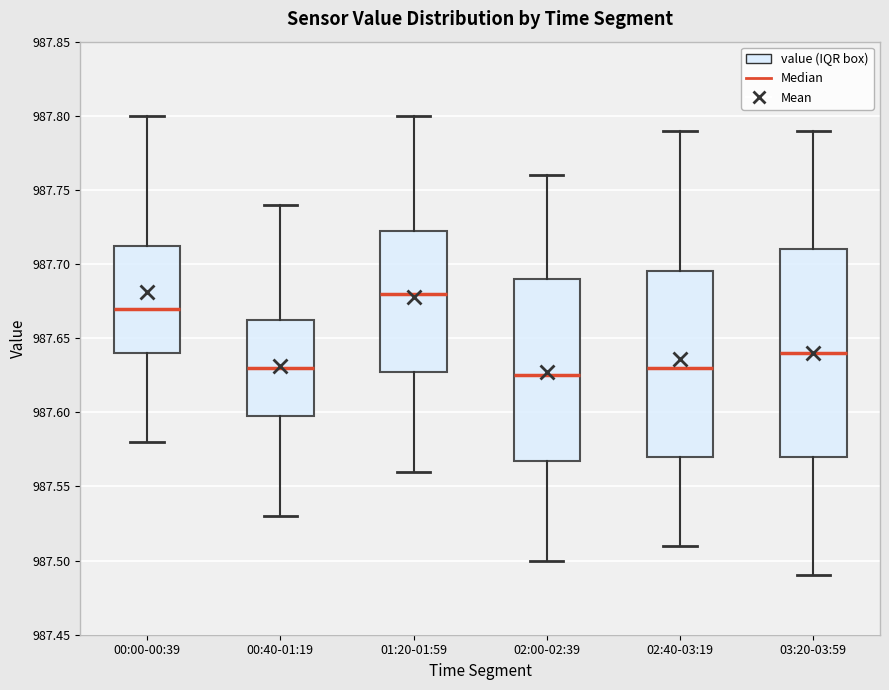

Comparing the boxes themselves (not the whiskers), which one is the tallest?

03:20-03:59